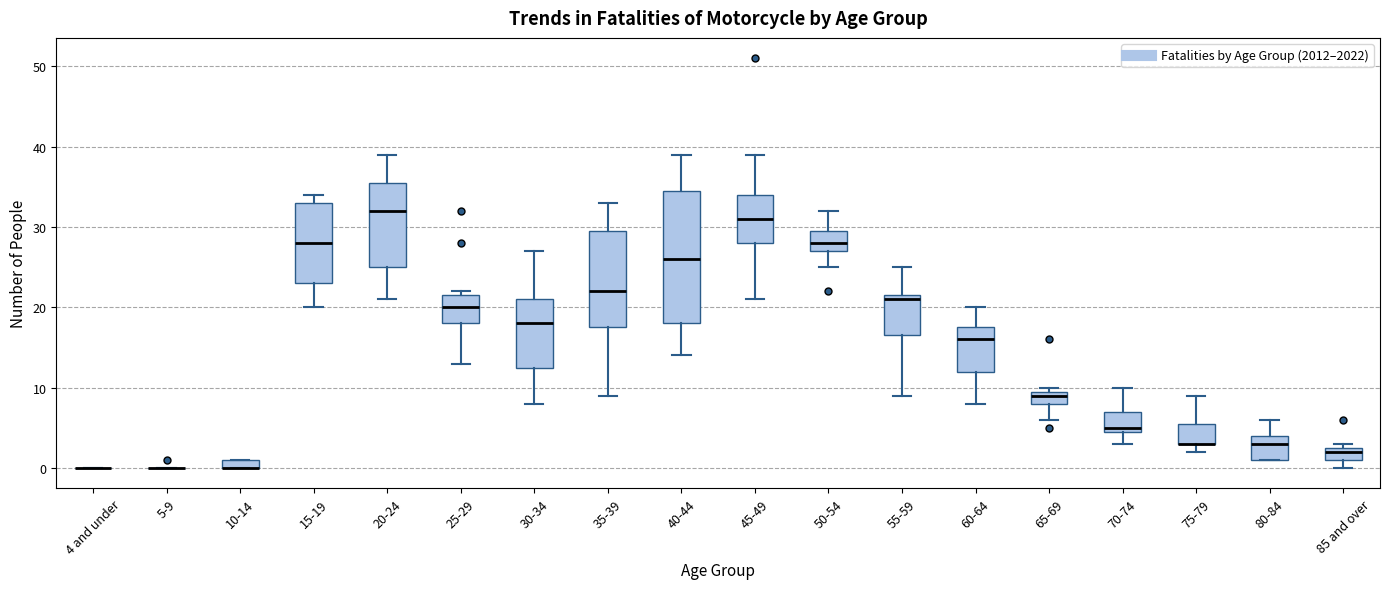

Comparing the boxes themselves (not the whiskers), which one is the tallest?

40-44